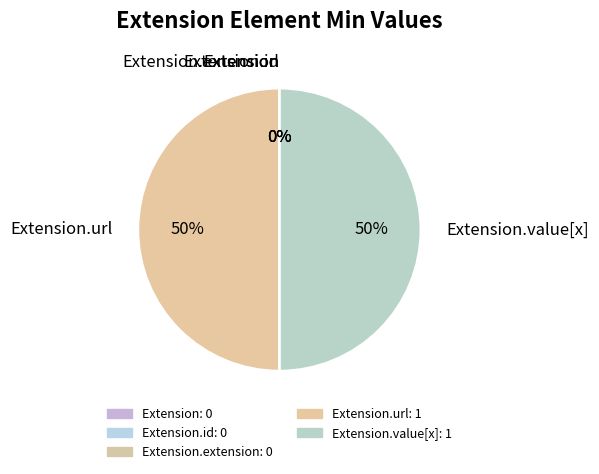

Is it true that Extension.value[x] is 43% of the pie?

False